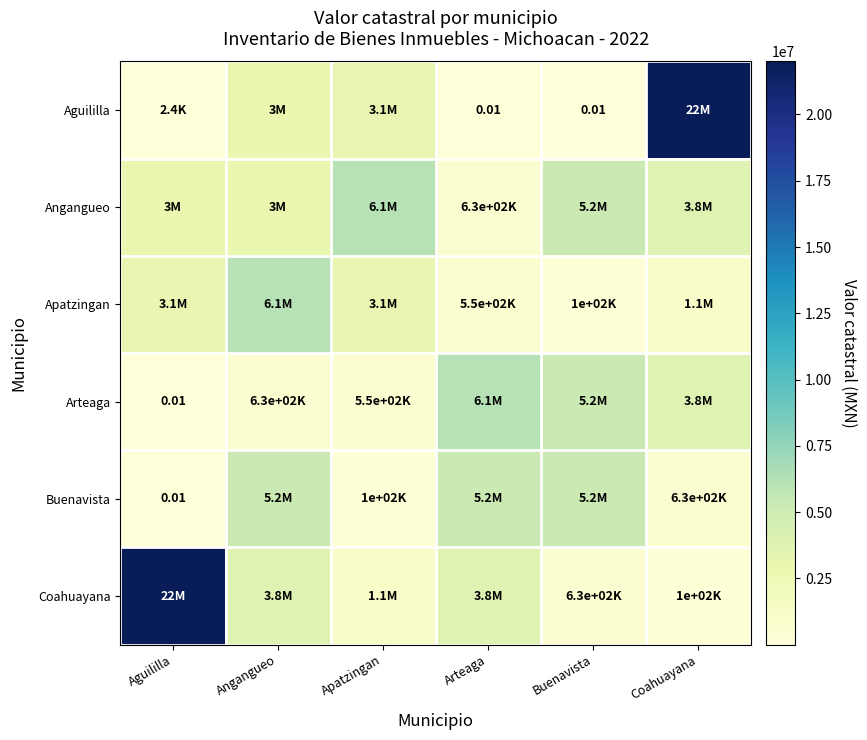

At how many categories does at least one series exceed 21269599?

2